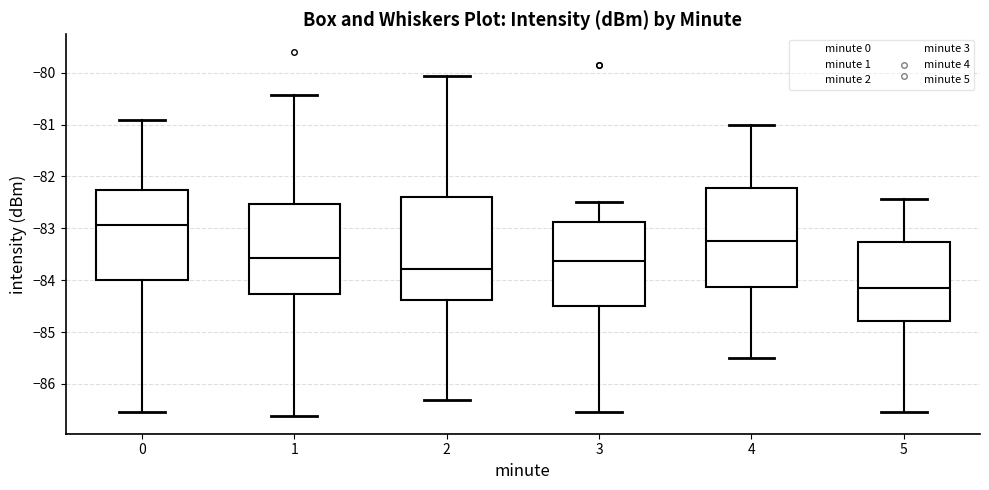

Which box's median line is the highest?

0